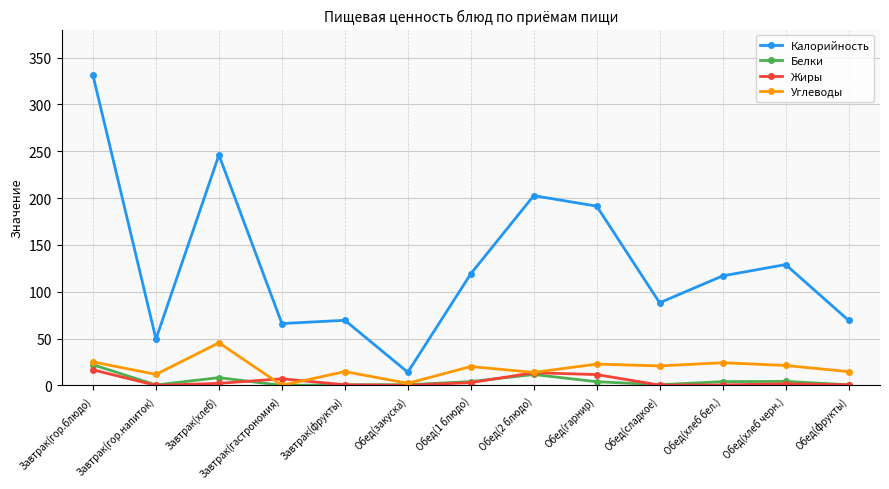

Is the value of Белки at Обед(гарнир) greater than the value of Углеводы at Завтрак(гор.блюдо)?

No